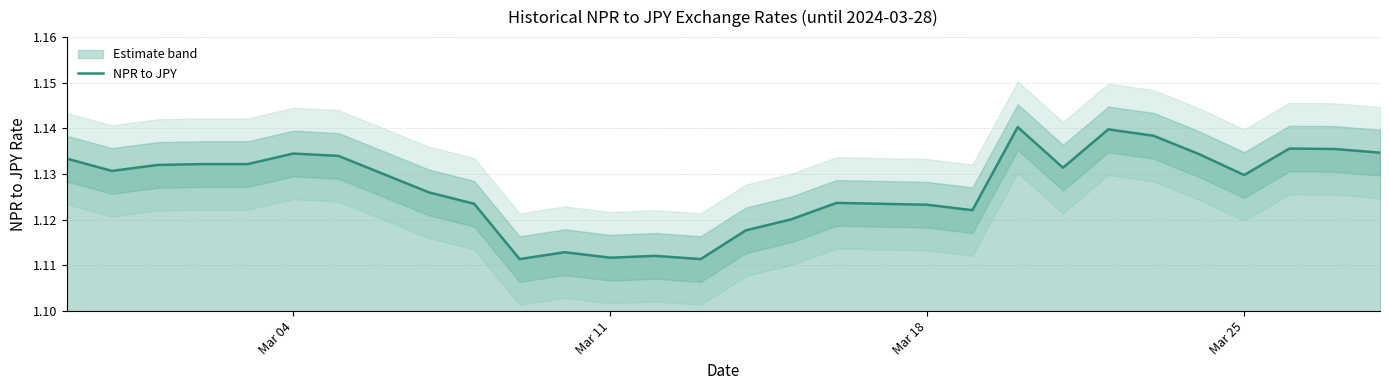

Is it true that NPR to JPY equals 0.3 at Mar 25?

False